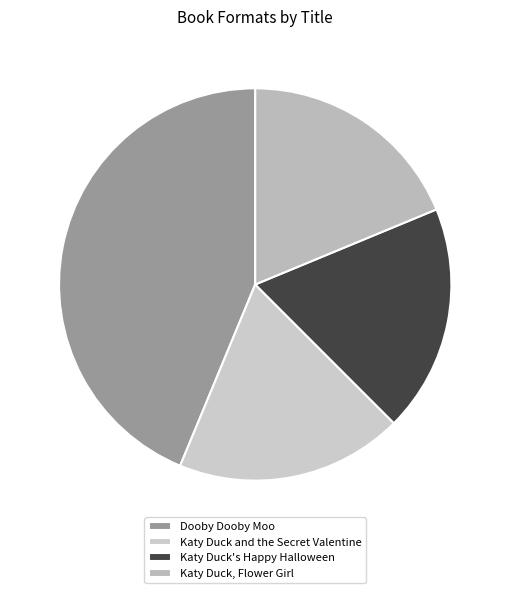

Do Katy Duck, Flower Girl and Katy Duck's Happy Halloween together represent more than half of the pie?

No